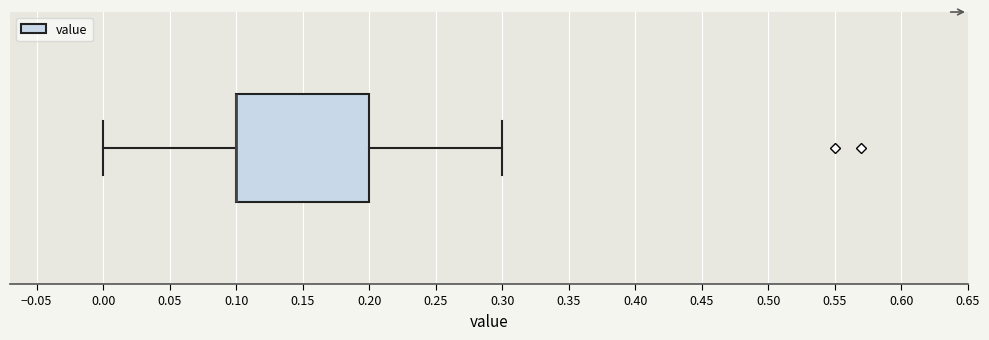

Read this box plot against the x-axis: the position of the median line, the range covered by the box, and the ends of both whiskers. The values are not printed on the chart, so give them approximately, as read against the axis.

median 0.1 (drawn on the box's left edge), box 0.1 to 0.2, whiskers 0.0 to 0.3